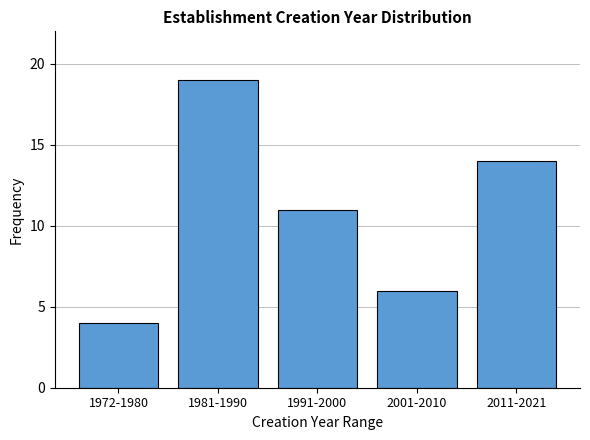

Reading left to right, extract all data points from this chart.

1972-1980=4	1981-1990=19	1991-2000=11	2001-2010=6	2011-2021=14